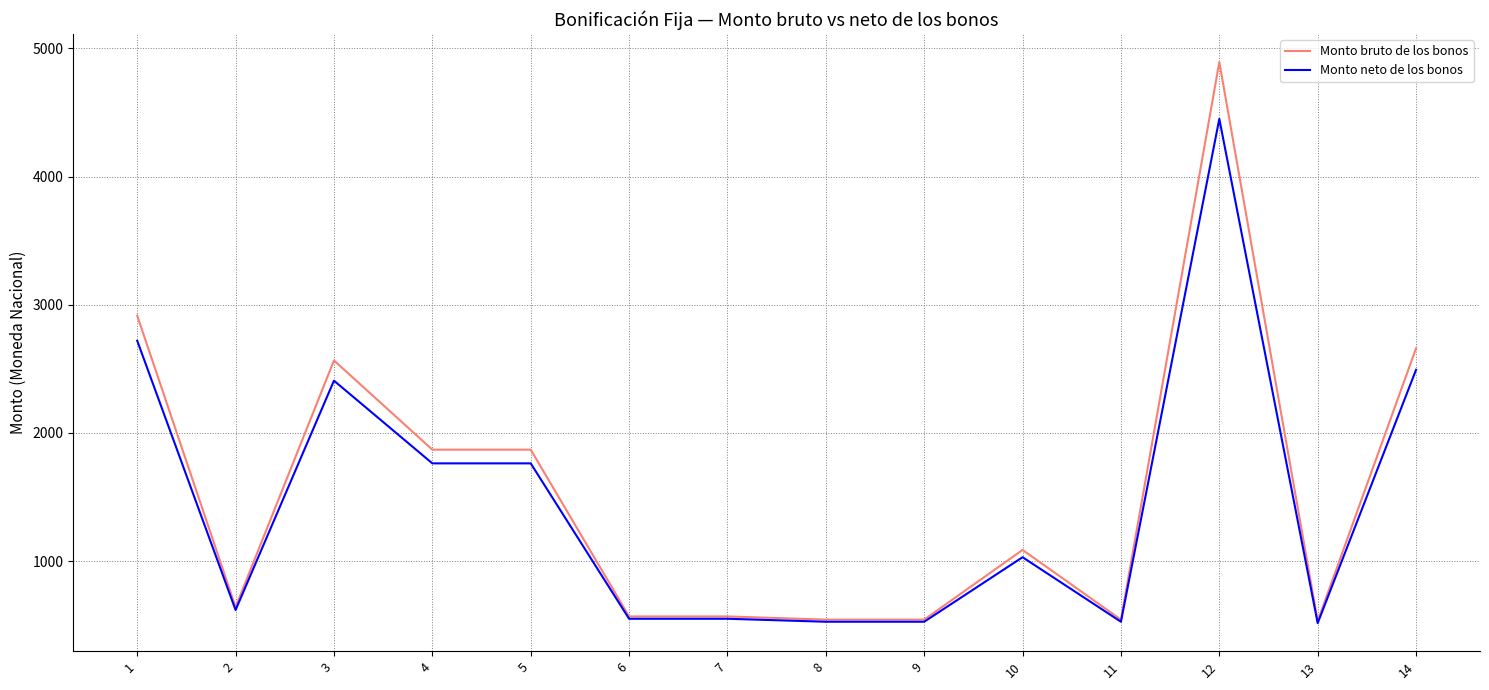

At which category does Monto bruto de los bonos reach its first local peak?

3